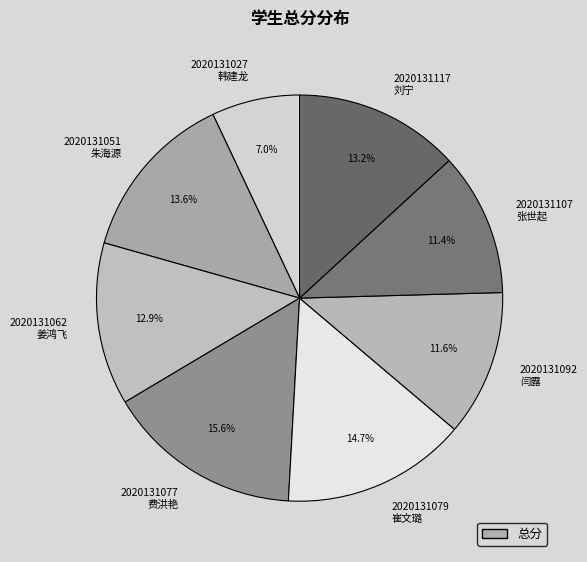

Which has a higher value, 2020131027 韩建龙 or 2020131051 朱海源?

2020131051 朱海源